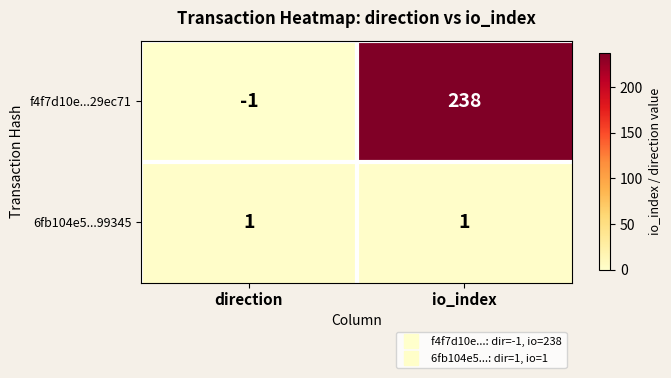

What is the highest value of the f4f7d10e...29ec71 series?

238